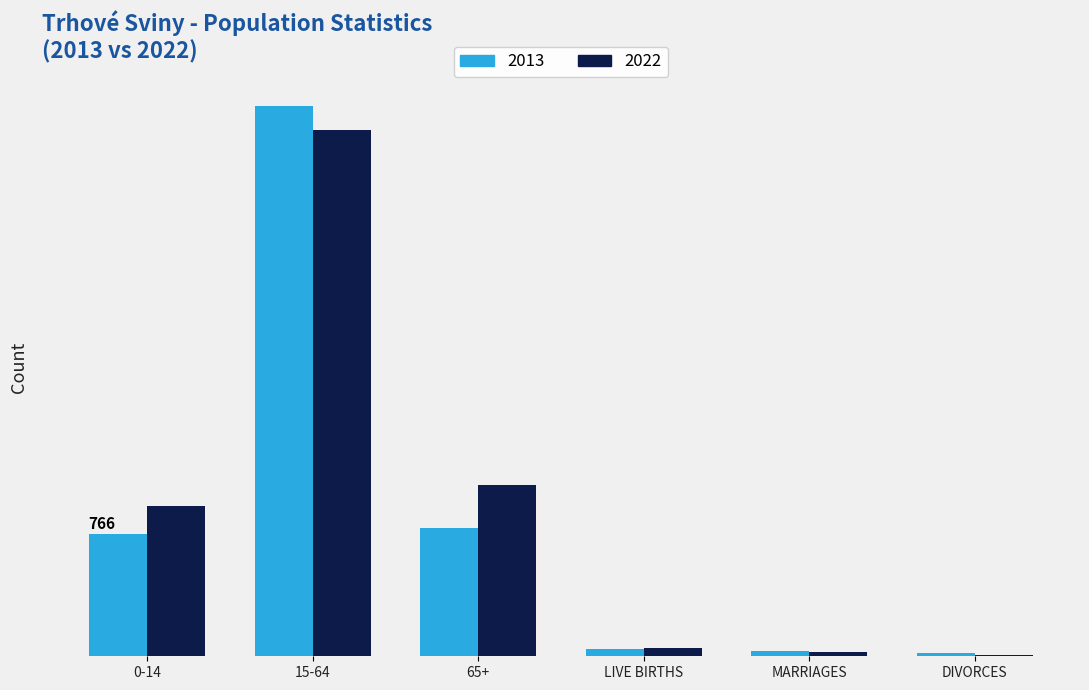

What are all the series names shown in the legend?

2013, 2022